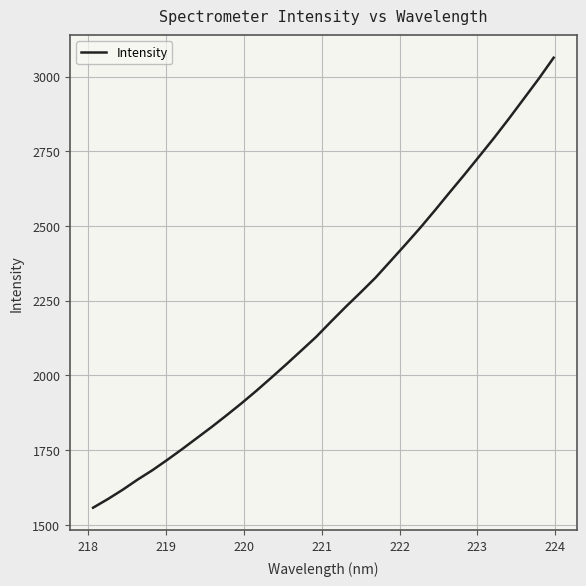

What is the difference between the maximum and minimum values?

1505.8